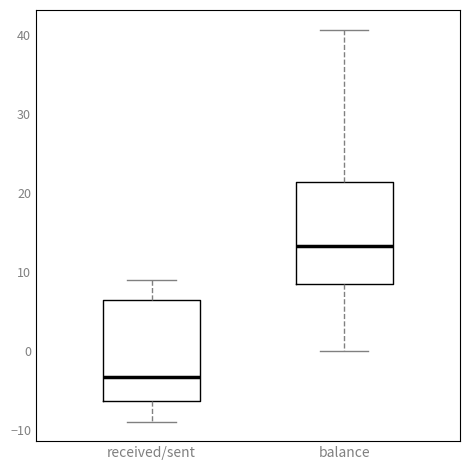

Which box's median line is the lowest?

received/sent